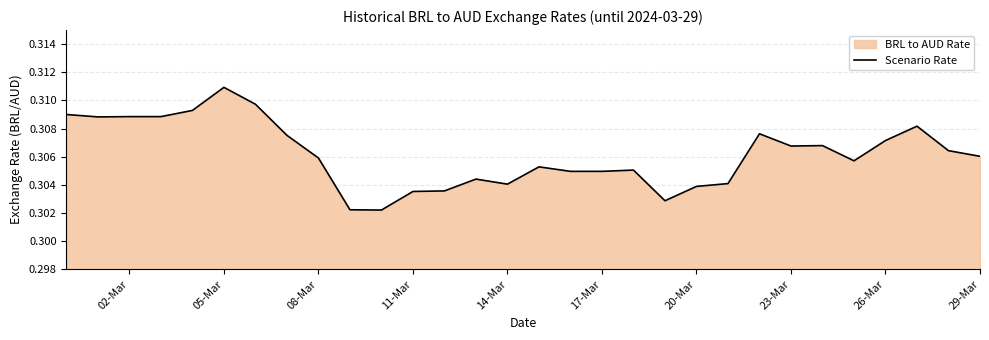

Which label corresponds to the largest value in the chart?

05-Mar